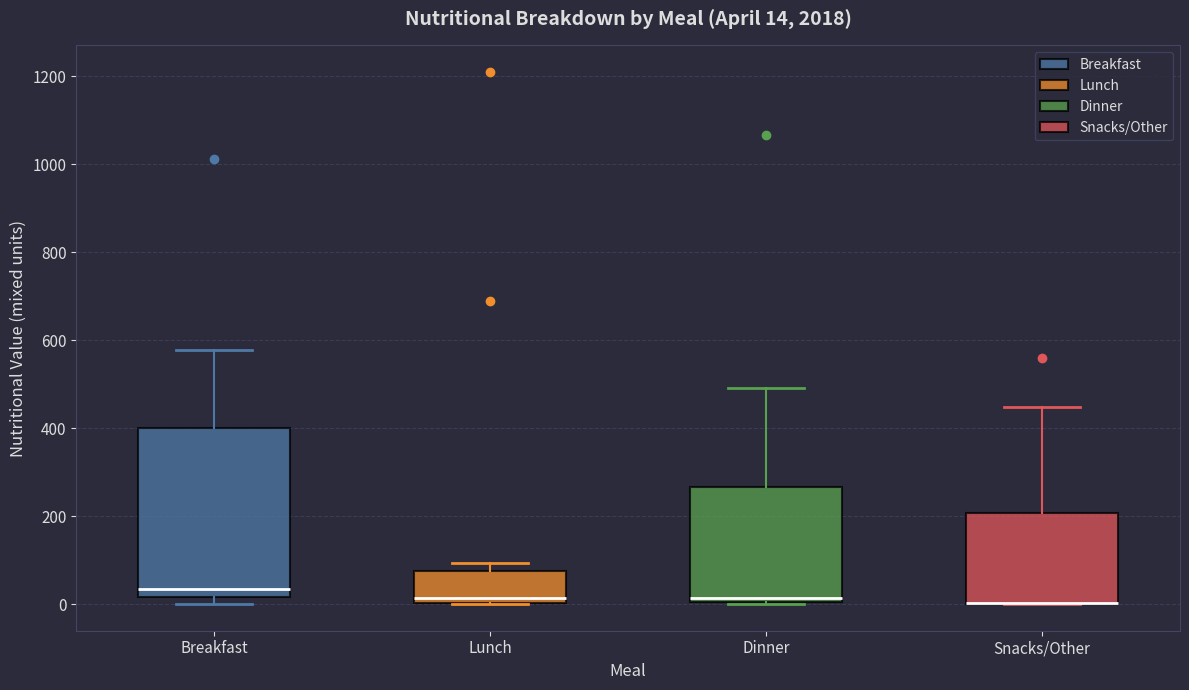

Which box is the tallest, from its lower edge to its upper edge?

Breakfast